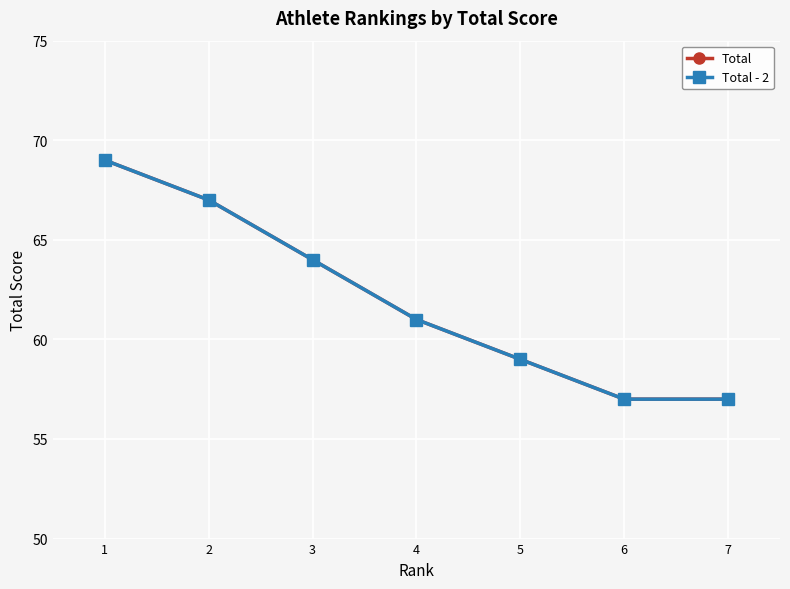

What is the approximate value of Total - 2 at 2, to the nearest 10?

70